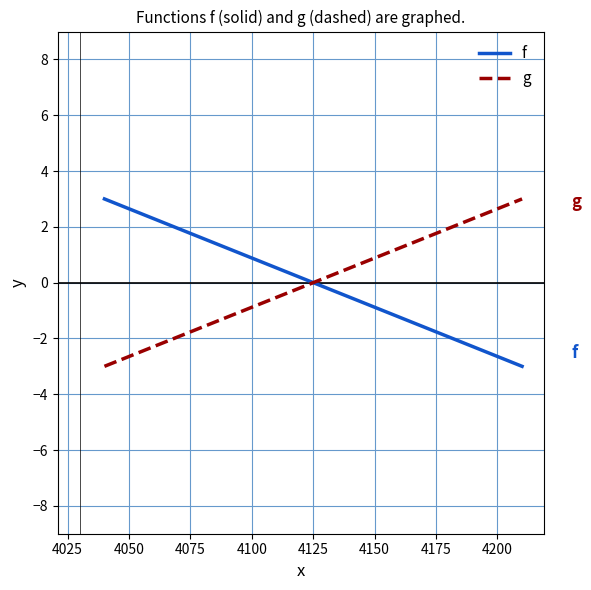

Which series has the largest total across all categories?

f